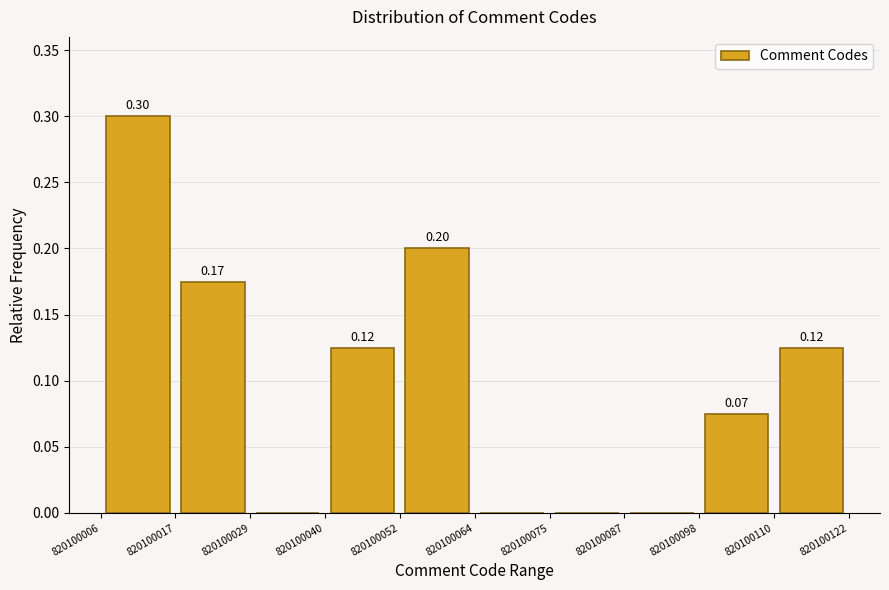

Over which range of the x-axis is the bar tallest?

820100006 to 820100017